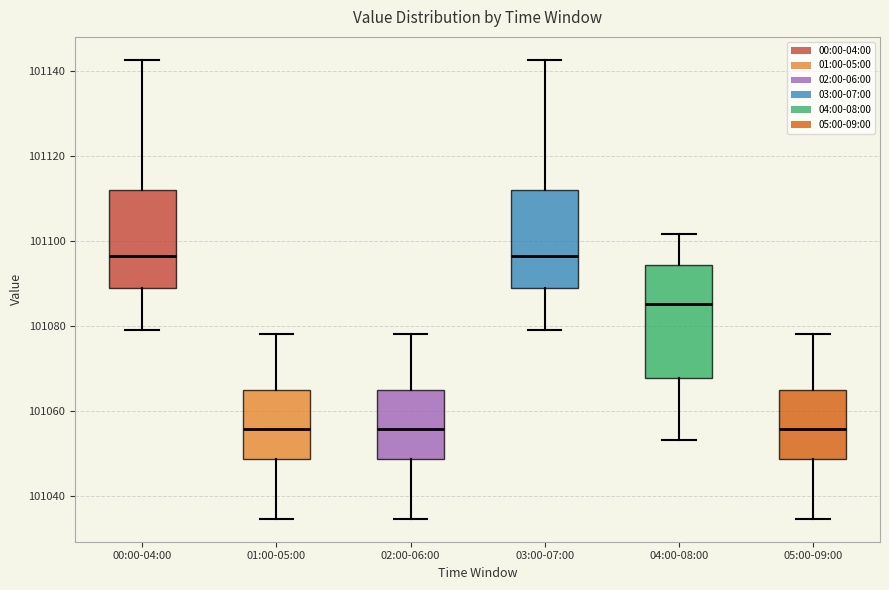

Where is the upper edge of the box for 03:00-07:00 on the y-axis? The values are not printed on the chart, so give them approximately, as read against the axis.

101112